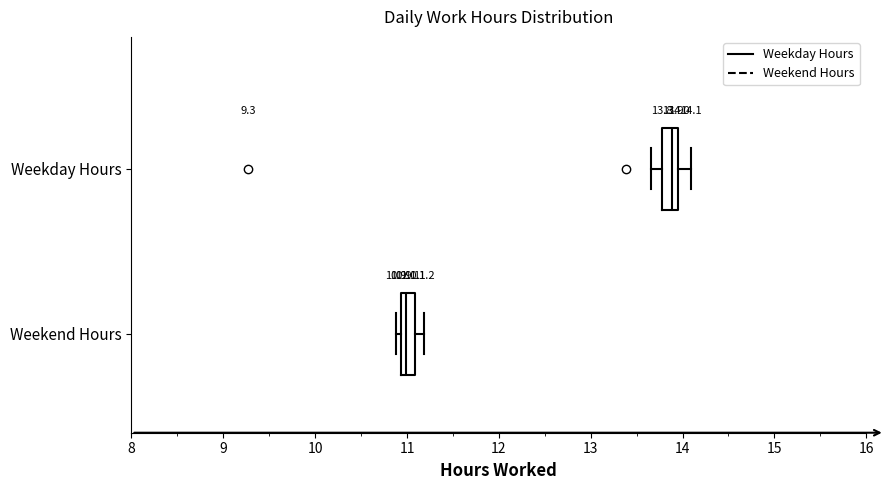

Which box's median line is the furthest to the right?

Weekday Hours